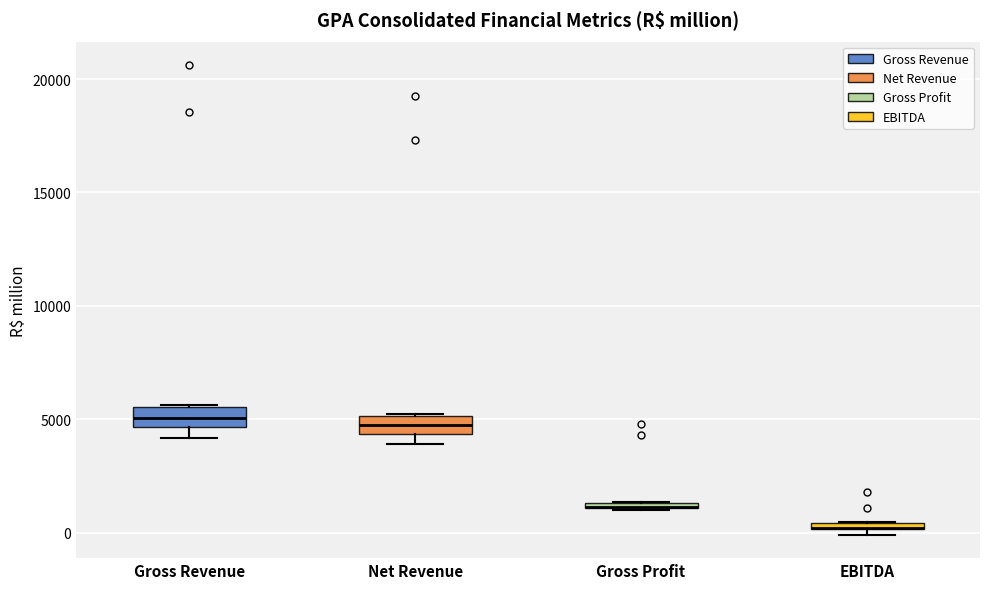

Where is the lower edge of the box for Gross Profit on the y-axis? The values are not printed on the chart, so give them approximately, as read against the axis.

1000